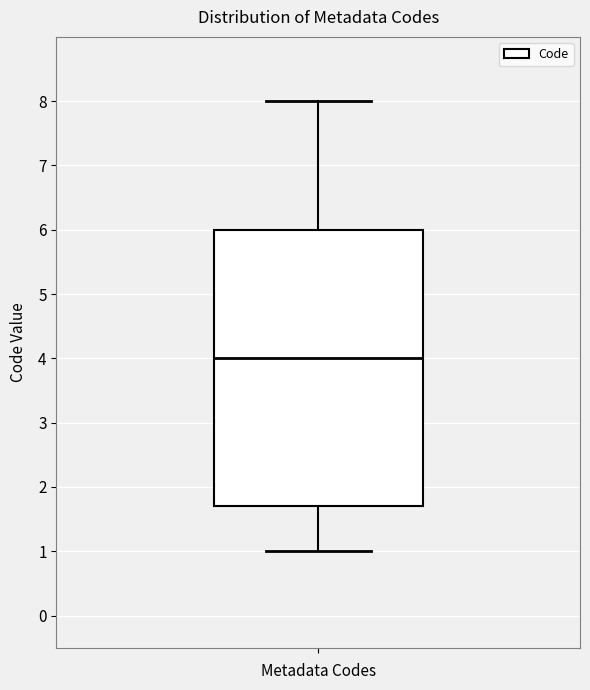

Read this box plot against the y-axis: the position of the median line, the range covered by the box, and the ends of both whiskers. The values are not printed on the chart, so give them approximately, as read against the axis.

median 4.0, box 1.7 to 6.0, whiskers 1.0 to 8.0